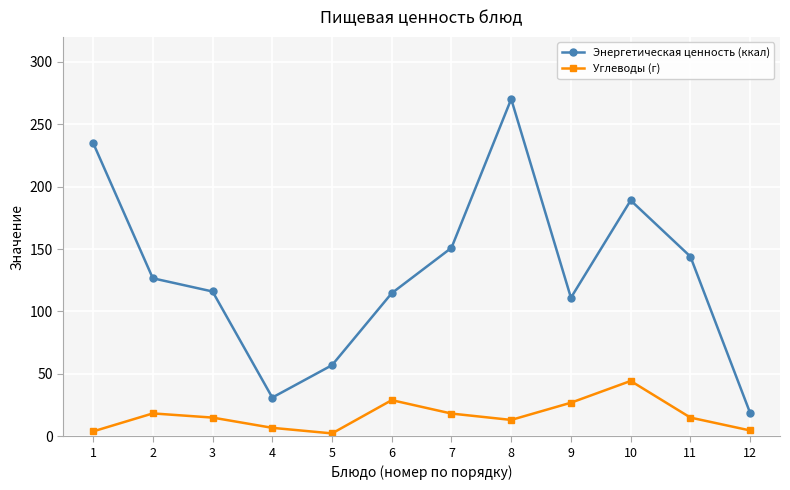

What is the spread (max minus min) of values at 5?

54.7